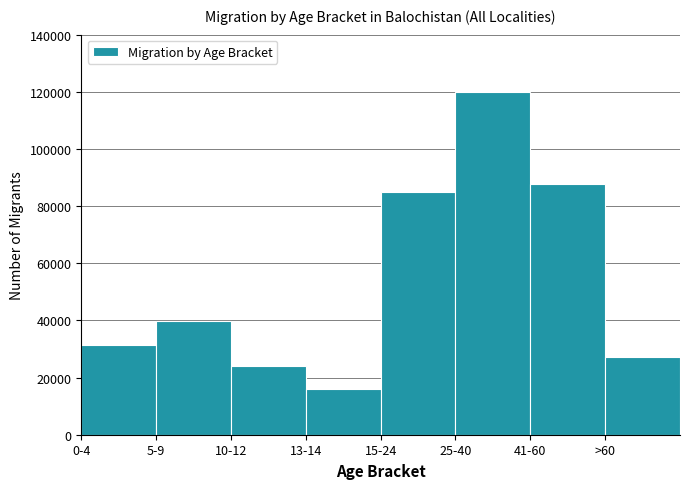

Reading left to right, transcribe all the data shown in this chart.

0-4=31461	5-9=39666	10-12=24195	13-14=16173	15-24=84932	25-40=119973	41-60=87665	>60=27083